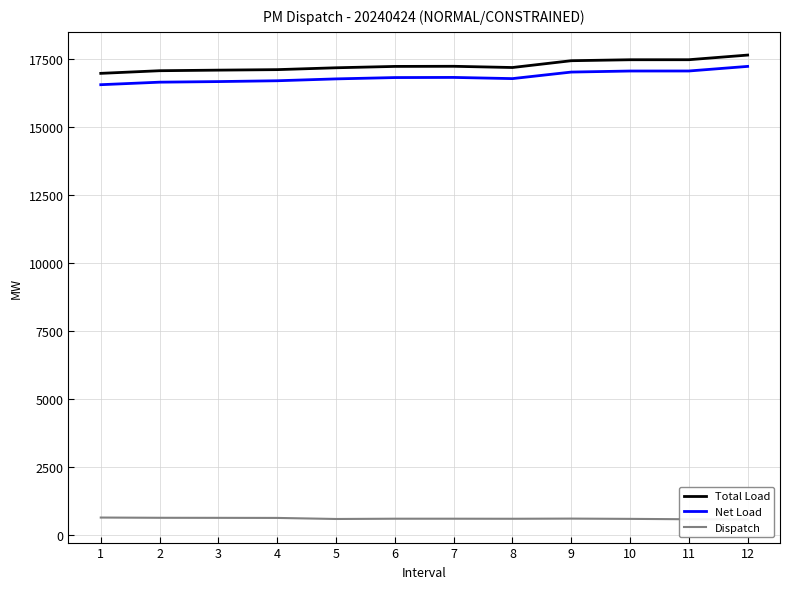

Reading left to right, list all the values displayed in this chart.

Total Load: 1=16978.1	2=17075.0	3=17096.5	4=17115.0	5=17183.3	6=17233.3	7=17237.9	8=17193.0	9=17442.9	10=17478.7	11=17479.7	12=17650.4
Net Load: 1=16561.0	2=16653.8	3=16675.7	4=16706.0	5=16774.6	6=16823.4	7=16828.7	8=16784.9	9=17025.4	10=17064.0	11=17065.2	12=17234.1
Dispatch: 1=642.8	2=634.0	3=632.0	4=629.0	5=590.1	6=600.1	7=600.1	8=598.1	9=604.1	10=594.1	11=580.1	12=575.9